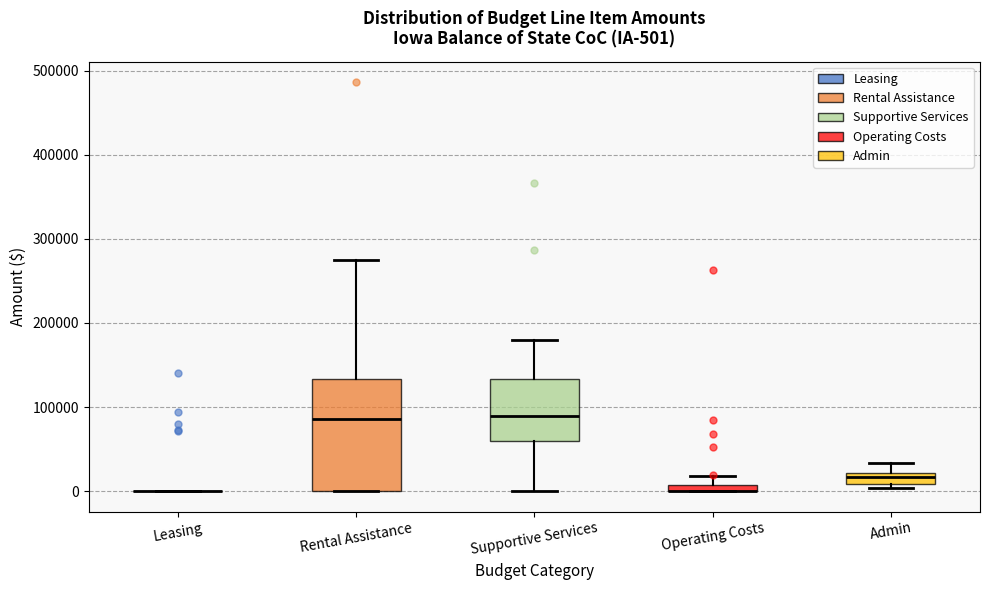

Comparing the boxes themselves (not the whiskers), which one is the tallest?

Rental Assistance